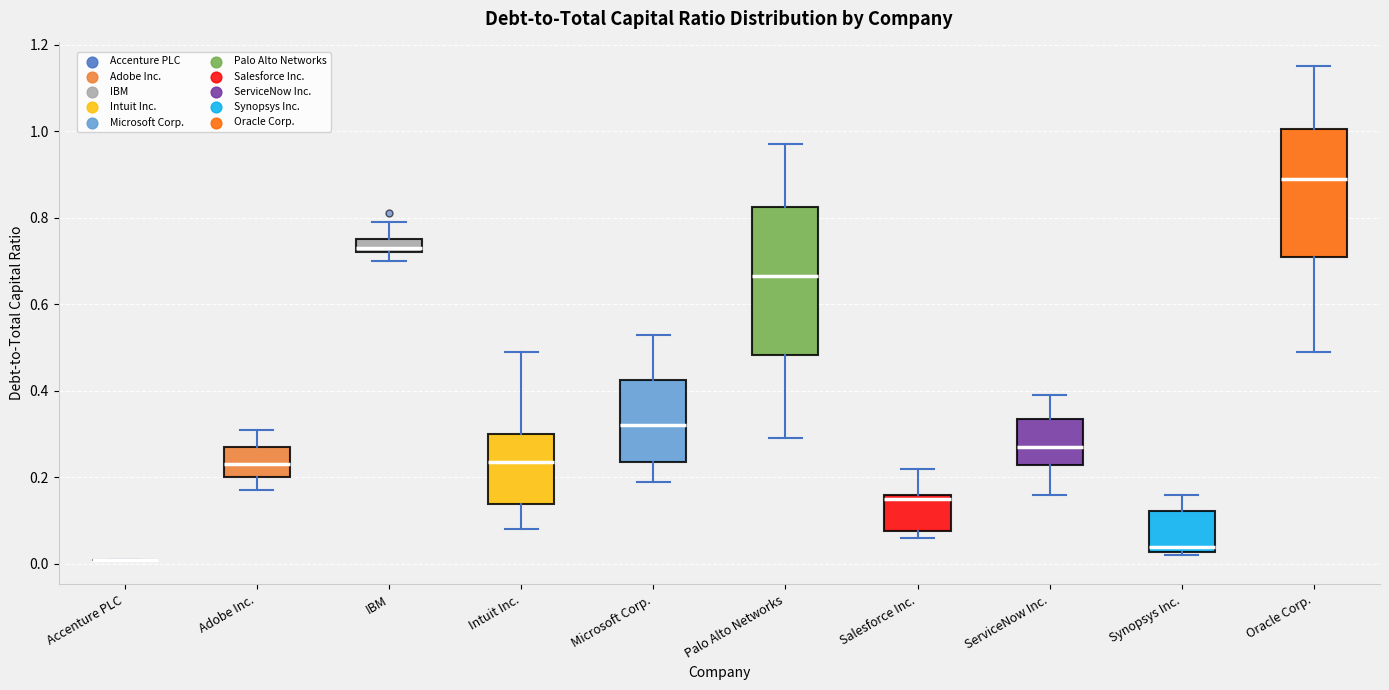

Reading left to right, read every box against the y-axis: the position of its median line, the range the box covers, and the ends of its whiskers. The values are not printed on the chart, so give them approximately, as read against the axis.

Accenture PLC: box collapsed to a line at 0.02, whiskers 0.02 to 0.02
Adobe Inc.: median 0.24, box 0.20 to 0.28, whiskers 0.18 to 0.32
IBM: median 0.74, box 0.72 to 0.76, whiskers 0.70 to 0.80
Intuit Inc.: median 0.24, box 0.14 to 0.30, whiskers 0.08 to 0.50
Microsoft Corp.: median 0.32, box 0.24 to 0.42, whiskers 0.20 to 0.54
Palo Alto Networks: median 0.66, box 0.48 to 0.82, whiskers 0.30 to 0.98
Salesforce Inc.: median 0.16 (just below the box's upper edge), box 0.08 to 0.16, whiskers 0.06 to 0.22
ServiceNow Inc.: median 0.28, box 0.22 to 0.34, whiskers 0.16 to 0.40
Synopsys Inc.: median 0.04, box 0.02 to 0.12, whiskers 0.02 (just below the box's lower edge) to 0.16
Oracle Corp.: median 0.90, box 0.72 to 1.00, whiskers 0.50 to 1.16